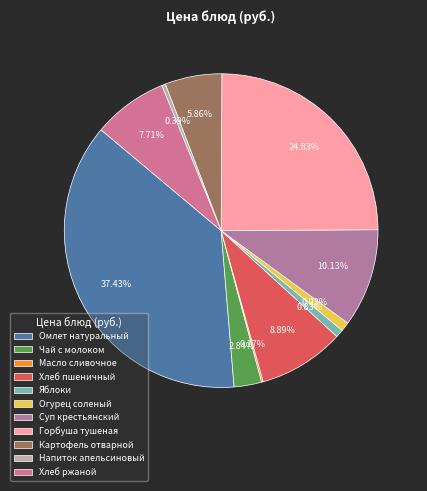

How much of the chart is everything except Омлет натуральный?

62.6%